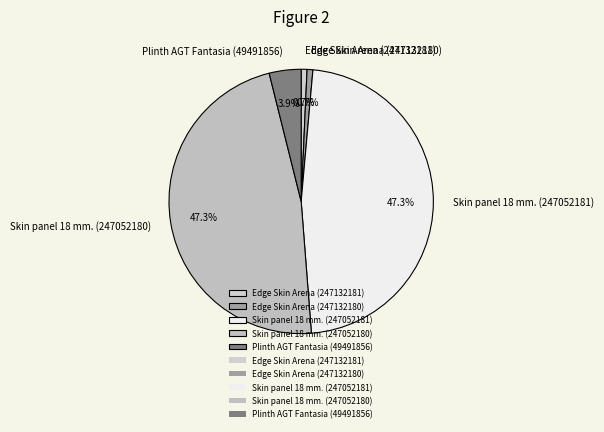

Does Skin panel 18 mm. (247052180) represent more than half of the total?

No